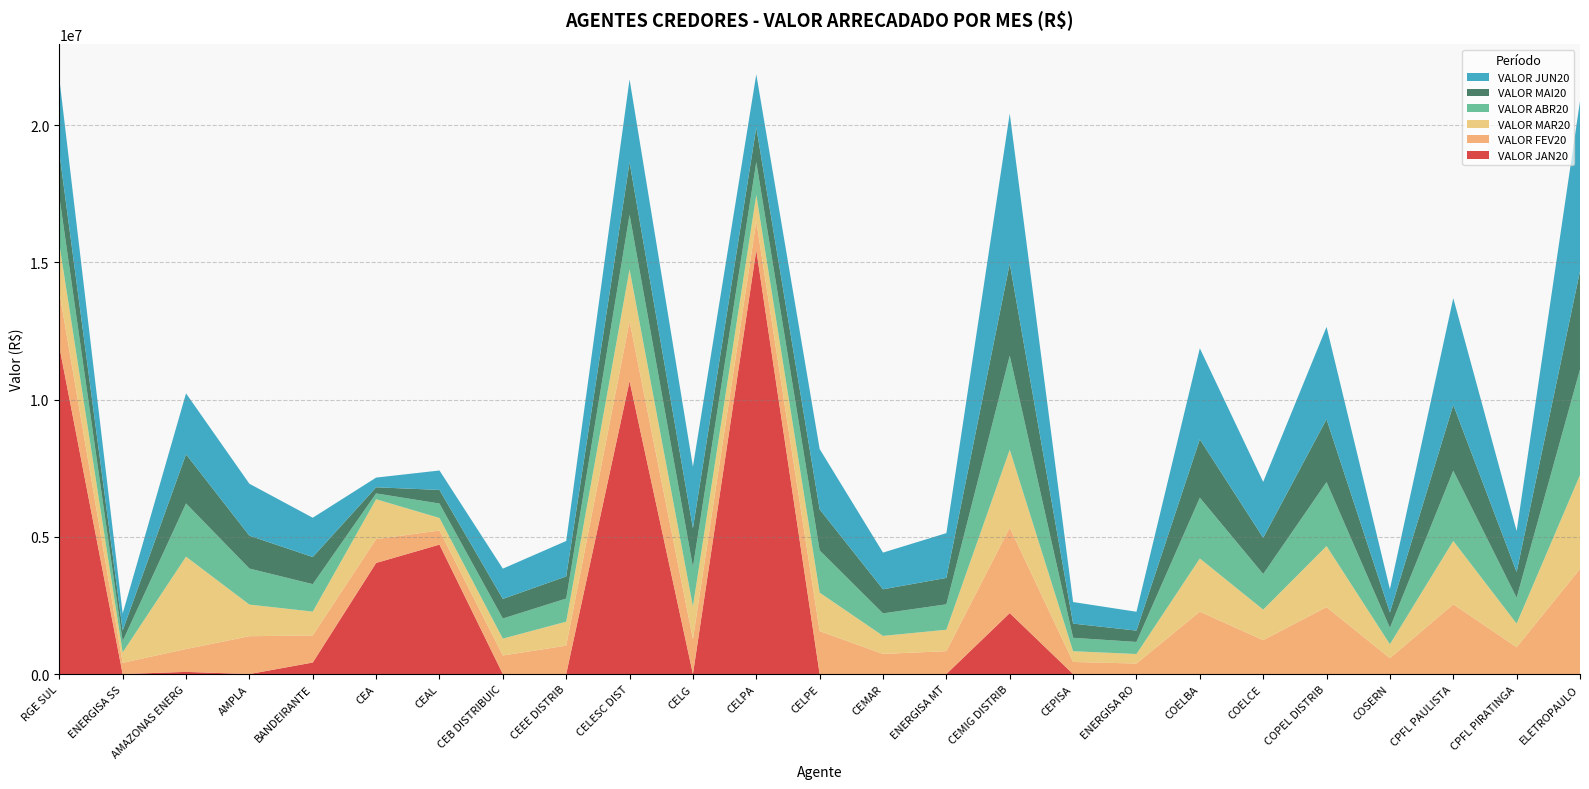

Reading left to right, extract all data points from this chart.

VALOR JAN20: 11936099.0	0.0	78754.5	0.0	420211.2	4049247.1	4717372.3	0.0	0.0	10676796.6	0.0	15449699.7	0.0	0.0	0.0	2221894.6	0.0	0.0	0.0	0.0	0.0	0.0	0.0	0.0	0.0
VALOR FEV20: 1993760.6	410601.5	833950.7	1379809.7	988181.8	870152.3	514624.4	677382.6	1035007.6	2187435.5	1279598.1	1055795.9	1565374.0	734095.7	835019.0	3116697.4	441340.5	383780.1	2274185.2	1235928.6	2440687.0	578092.6	2542768.0	978913.3	3831799.5
VALOR MAR20: 1749960.1	379909.9	3365632.3	1152357.1	868117.9	1450995.7	457391.6	614795.0	873822.6	1886106.1	1185749.3	954643.6	1402730.0	657159.8	780650.4	2837587.0	391110.4	346527.6	1938092.9	1113220.1	2224303.5	508809.0	2308781.5	859939.4	3420409.6
VALOR ABR20: 1729224.1	410070.0	1940305.9	1313586.6	1000683.8	212488.4	525730.4	731921.6	843783.3	1991348.5	1438986.4	1197386.2	1539411.9	820555.2	926658.9	3429493.2	489595.4	440183.5	2215443.5	1296538.9	2332051.1	596200.5	2561170.4	943029.4	3847889.8
VALOR MAI20: 1601741.9	387432.0	1789813.6	1197123.4	988009.3	223838.5	495230.4	714765.4	806611.9	1905168.9	1410411.8	1257562.8	1495444.6	878069.0	961907.8	3355386.5	516521.2	413666.6	2127108.2	1320154.8	2289853.6	562659.8	2396075.4	939290.7	3582003.0
VALOR JUN20: 2703477.0	619552.5	2221239.1	1893334.2	1431821.9	353590.0	708770.0	1103374.6	1290795.2	3028179.1	2244937.1	1942801.4	2198797.4	1337130.6	1632592.0	5463735.5	786453.1	686895.4	3317160.7	2036799.5	3366323.6	847837.7	3891140.5	1492784.4	6191122.4